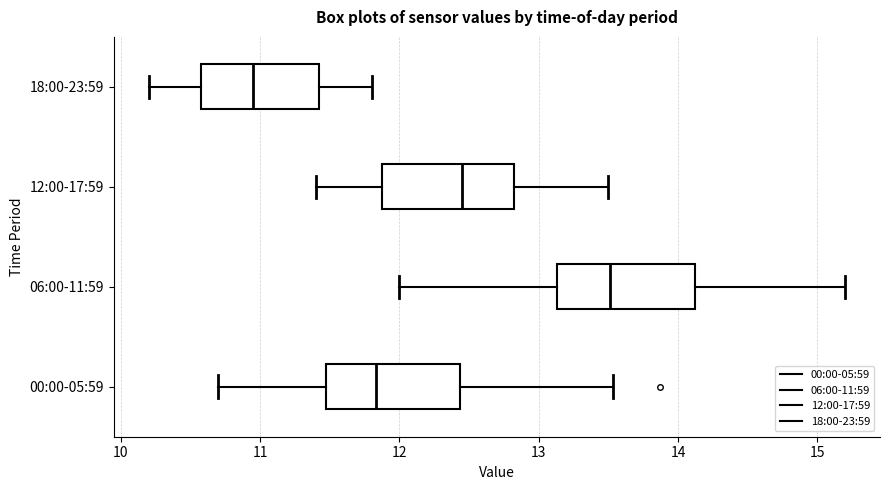

Where is the right edge of the box for 12:00-17:59 on the x-axis? The values are not printed on the chart, so give them approximately, as read against the axis.

12.8